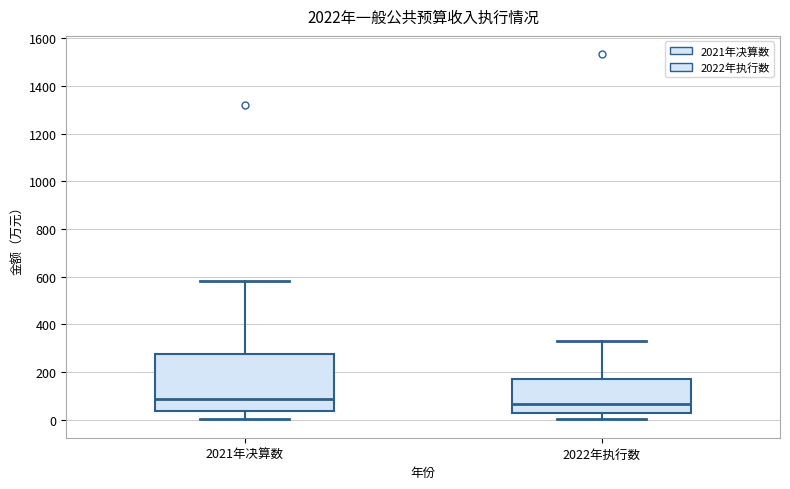

Reading left to right, transcribe this box plot: for each box, give where its median line is, the range the box spans, and where its two whiskers end, as read against the y-axis. The values are not printed on the chart, so give them approximately, as read against the axis.

2021年决算数: median 80, box 40 to 280, whiskers 0 to 580
2022年执行数: median 60, box 20 to 180, whiskers 0 to 320